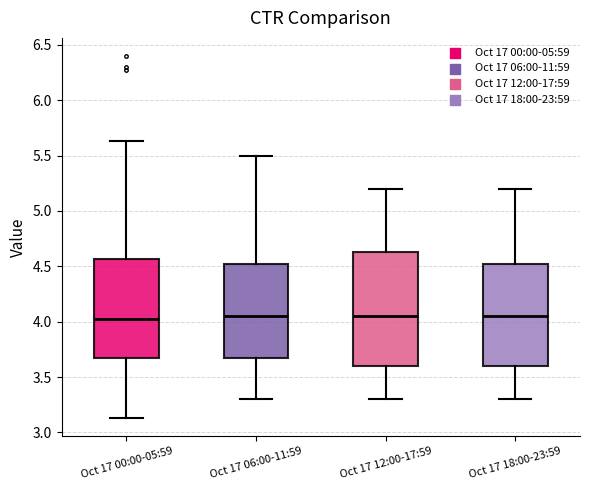

Reading left to right, transcribe this box plot: for each box, give where its median line is, the range the box spans, and where its two whiskers end, as read against the y-axis. The values are not printed on the chart, so give them approximately, as read against the axis.

Oct 17 00:00-05:59: median 4.00, box 3.65 to 4.55, whiskers 3.15 to 5.65
Oct 17 06:00-11:59: median 4.05, box 3.70 to 4.55, whiskers 3.30 to 5.50
Oct 17 12:00-17:59: median 4.05, box 3.60 to 4.65, whiskers 3.30 to 5.20
Oct 17 18:00-23:59: median 4.05, box 3.60 to 4.55, whiskers 3.30 to 5.20